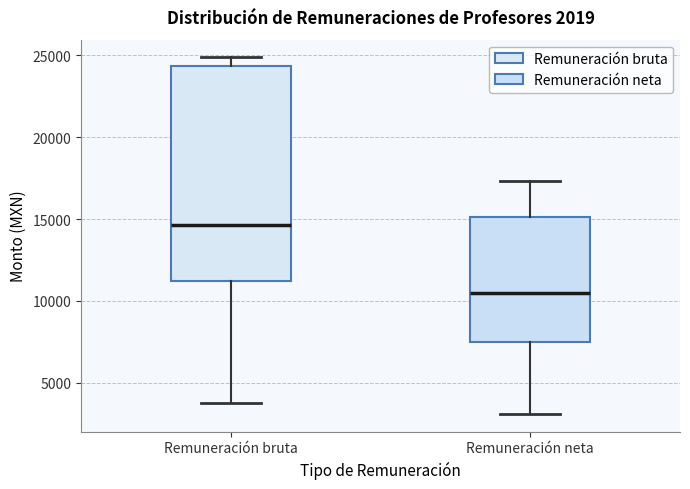

Where is the lower edge of the box for Remuneración bruta on the y-axis? The values are not printed on the chart, so give them approximately, as read against the axis.

11000